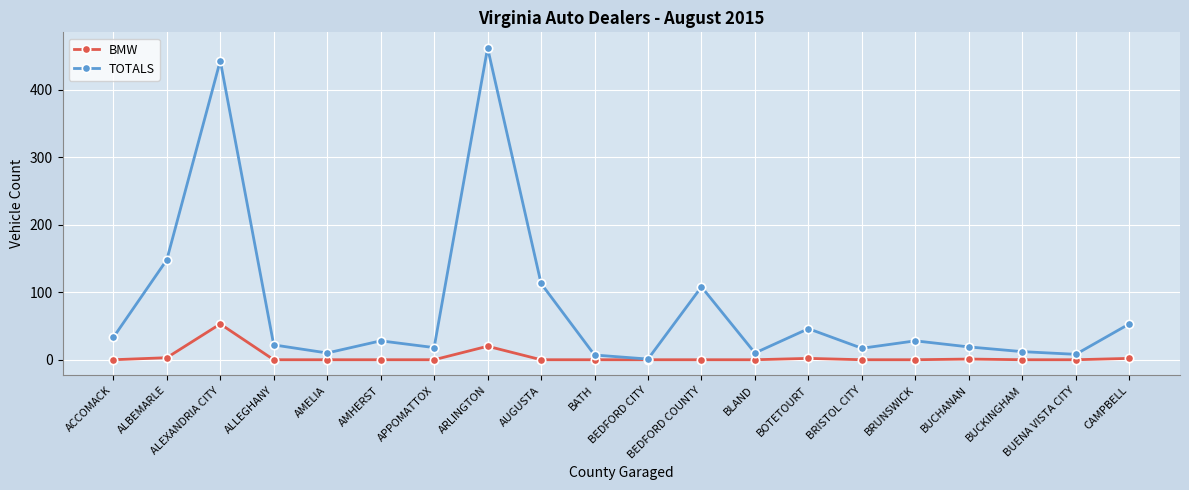

What is the difference between the TOTALS values at ALEXANDRIA CITY and AMELIA?

433